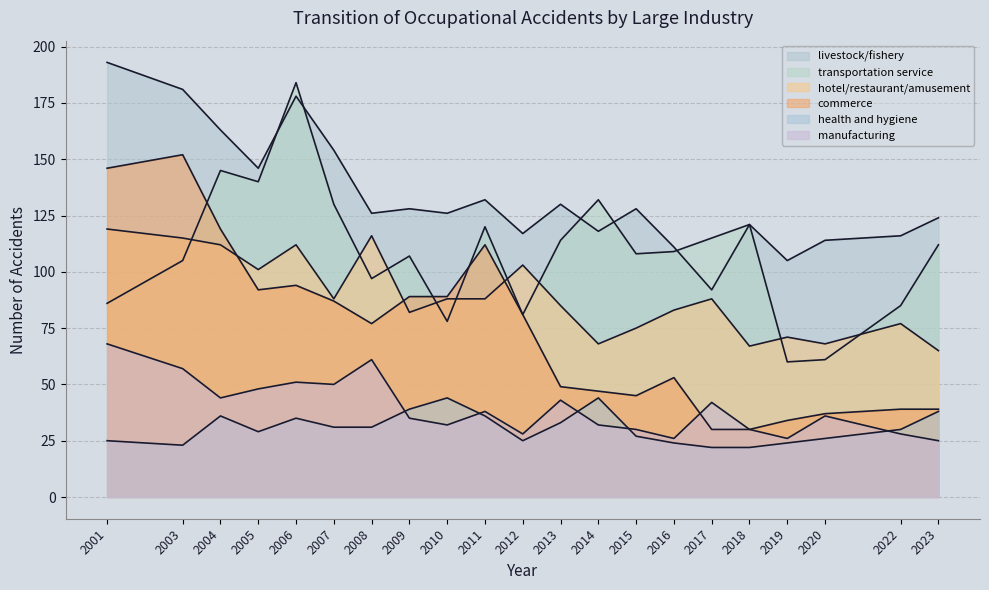

Which has a higher value, 2011 or 2016?

2011